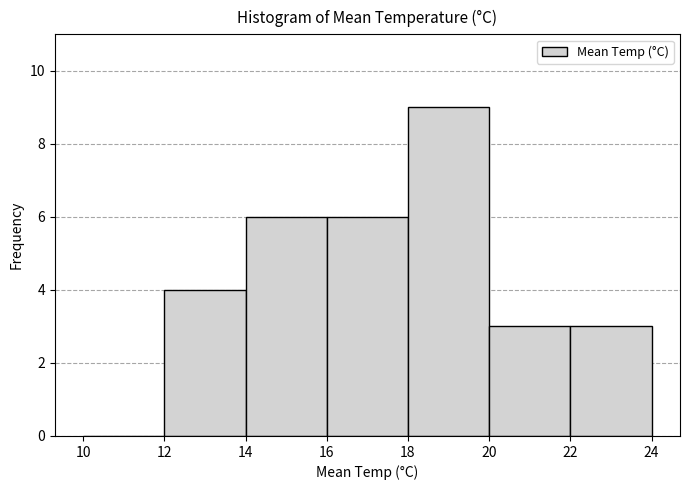

How tall is the bar that spans 18 to 20 on the x-axis? The values are not printed on the chart, so give them approximately, as read against the axis.

9